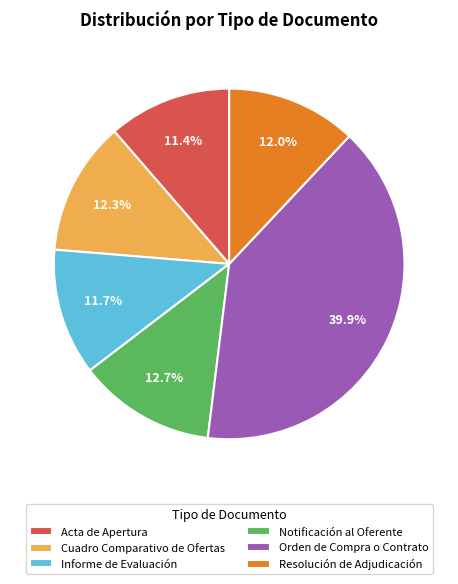

Which category has the biggest portion of the pie?

Orden de Compra o Contrato